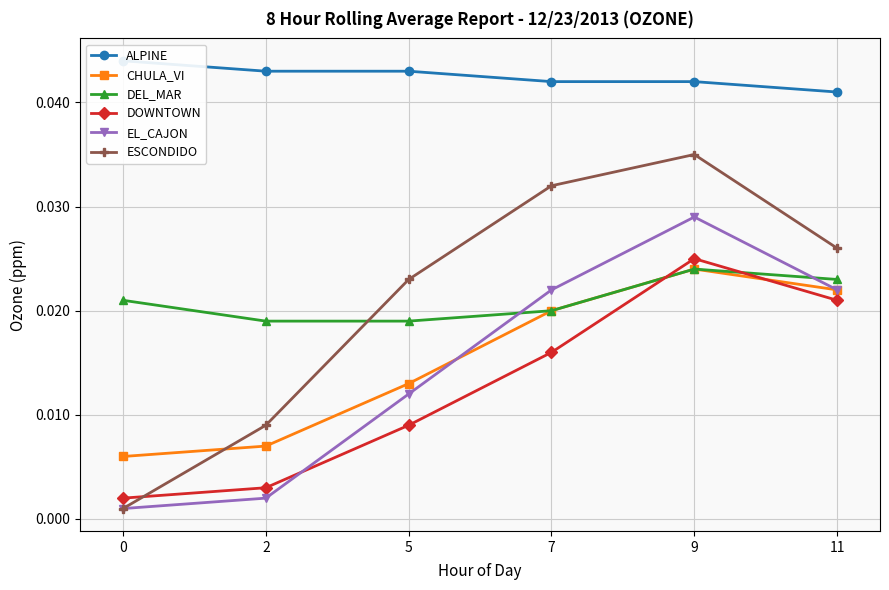

True or false: CHULA_VI and DOWNTOWN intersect in this chart.

True